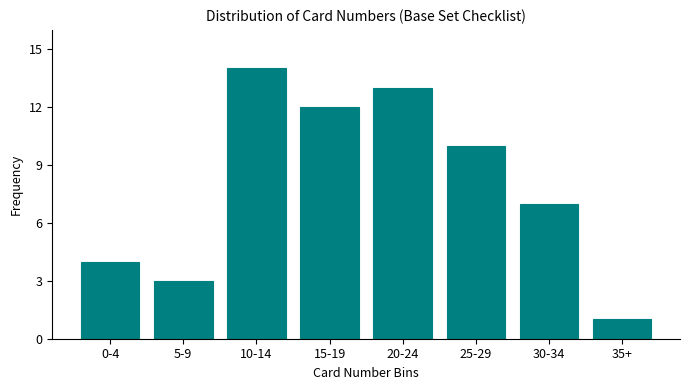

Reading left to right, list all the values displayed in this chart.

0-4=4	5-9=3	10-14=14	15-19=12	20-24=13	25-29=10	30-34=7	35+=1